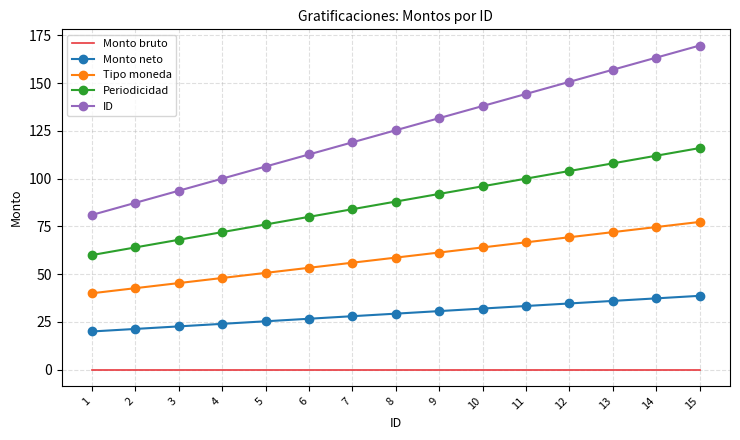

What is the spread (max minus min) of values at 1?

81.0